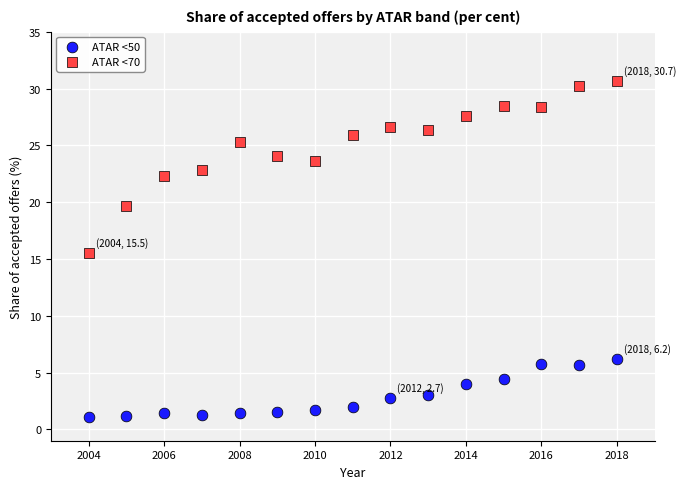

Across all data points, what is the range of X values (max minus min)?

14.0